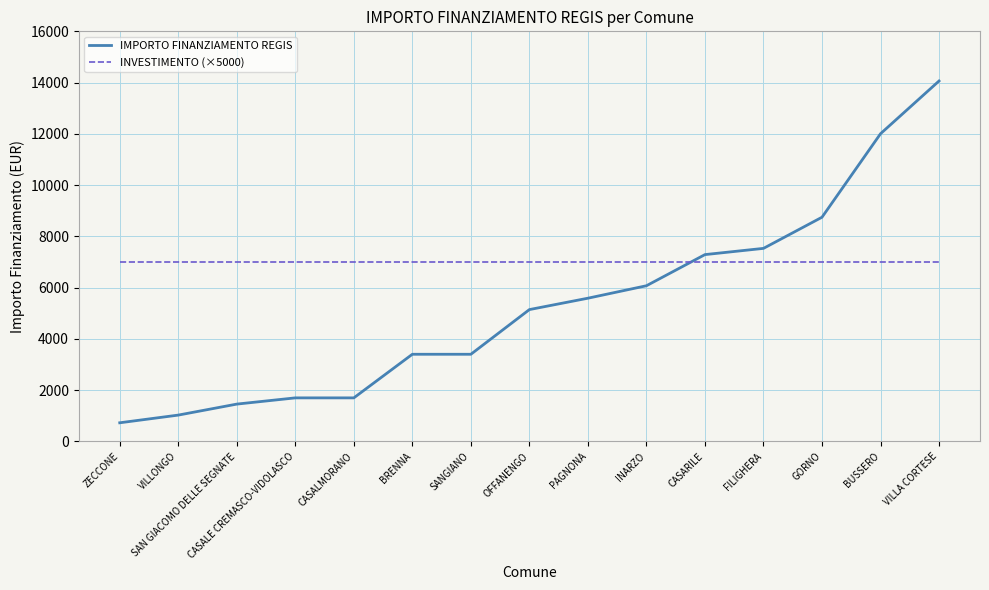

What is the sum of all INVESTIMENTO (×5000) values?

105000